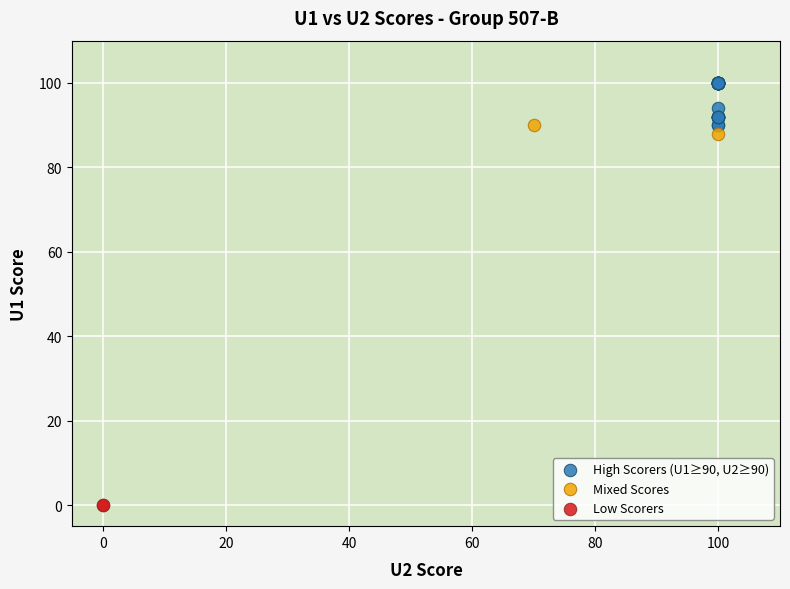

What are all the series names shown in the legend?

High Scorers (U1≥90, U2≥90), Mixed Scores, Low Scorers